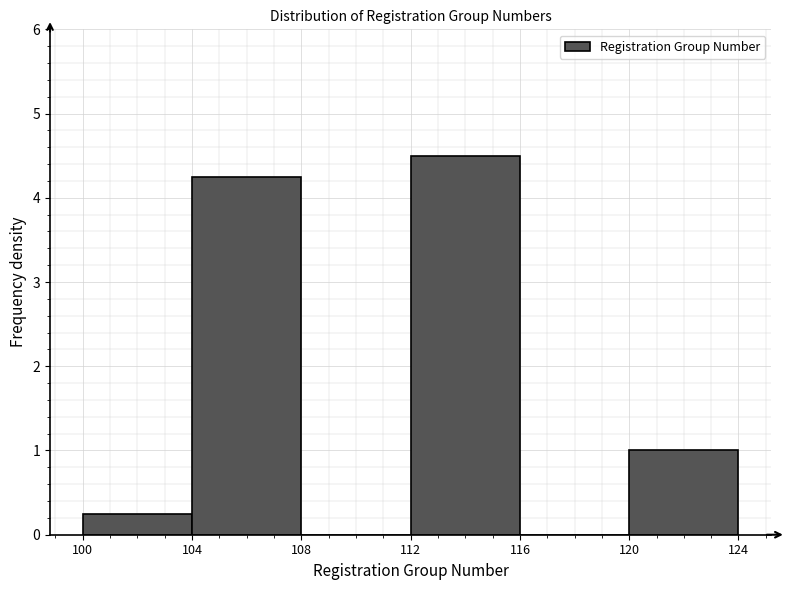

Over which range of the x-axis is the bar tallest?

112 to 116